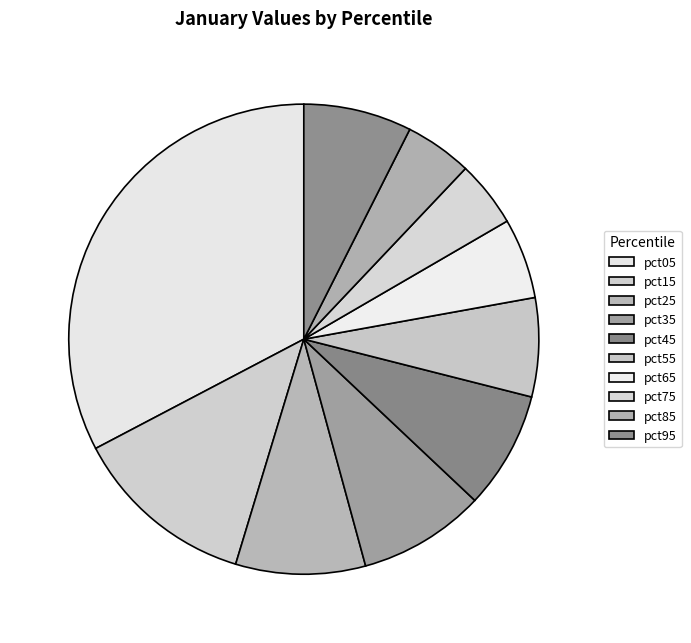

How many segments does this pie chart have?

10